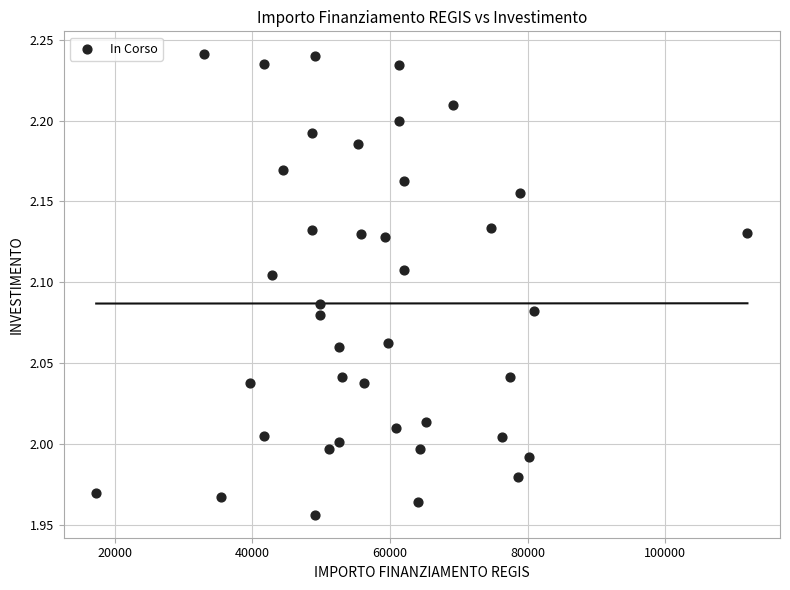

What is the range of X values (max minus min)?

94665.7